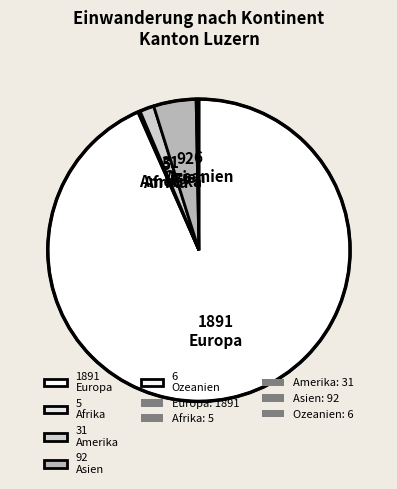

Which slice is the largest?

1891 Europa